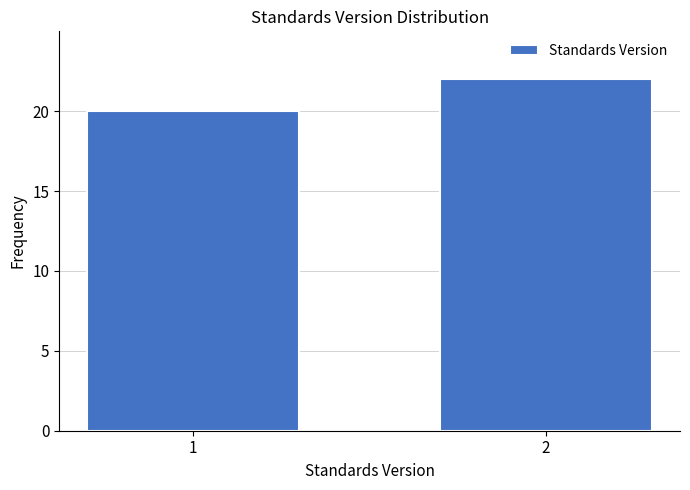

Reading right to left, extract all data points from this chart.

2=22	1=20